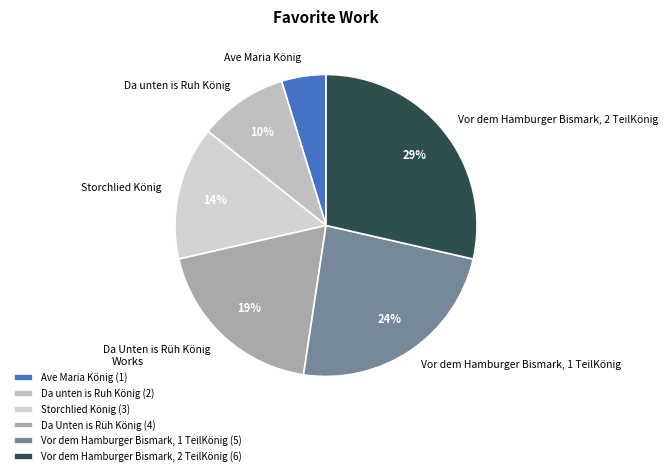

Between Vor dem Hamburger Bismark, 1 TeilKönig and Da unten is Ruh König, which is larger?

Vor dem Hamburger Bismark, 1 TeilKönig